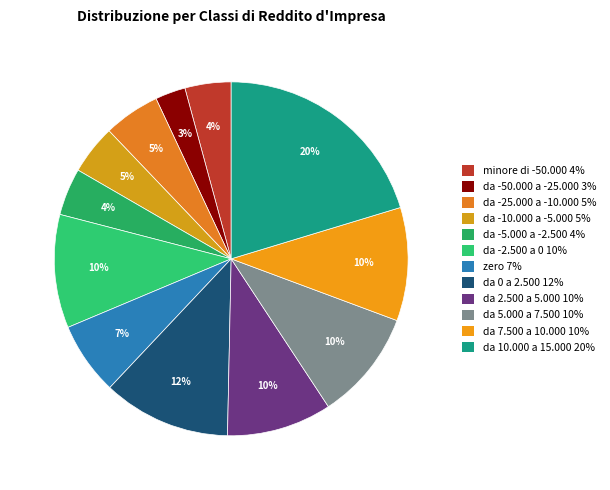

How many slices are in this pie chart?

12